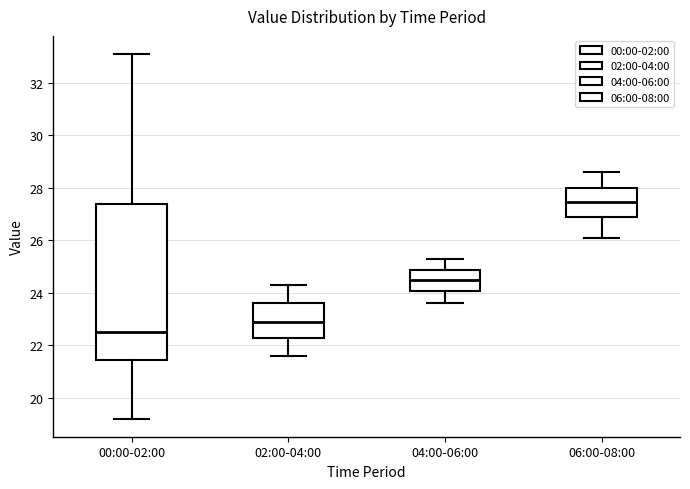

Which box is the tallest, from its lower edge to its upper edge?

00:00-02:00